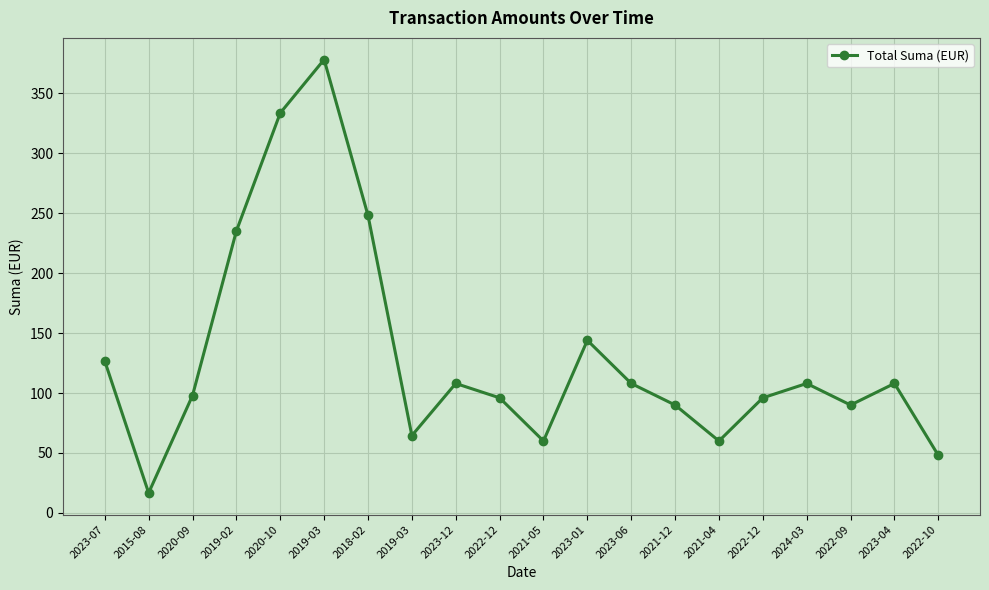

Which category has the highest value across all series?

2019-03